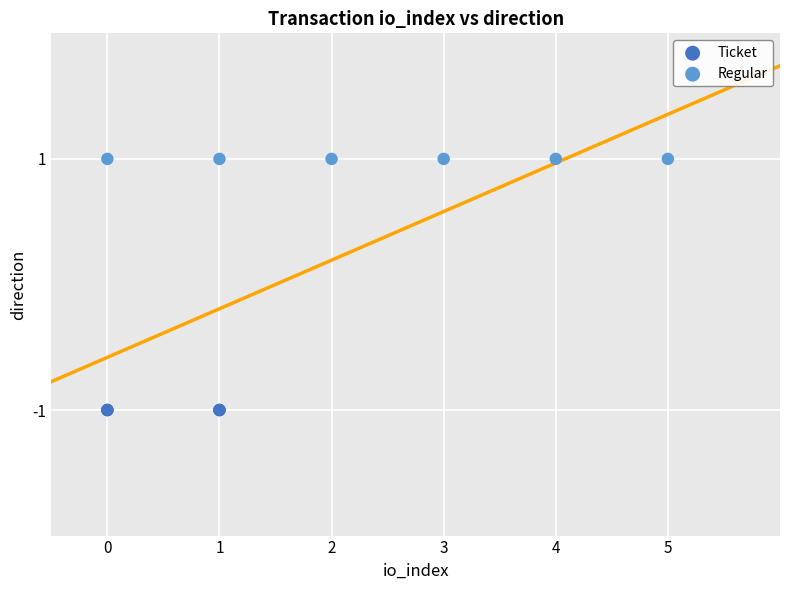

Which series reaches the maximum Y coordinate?

Regular